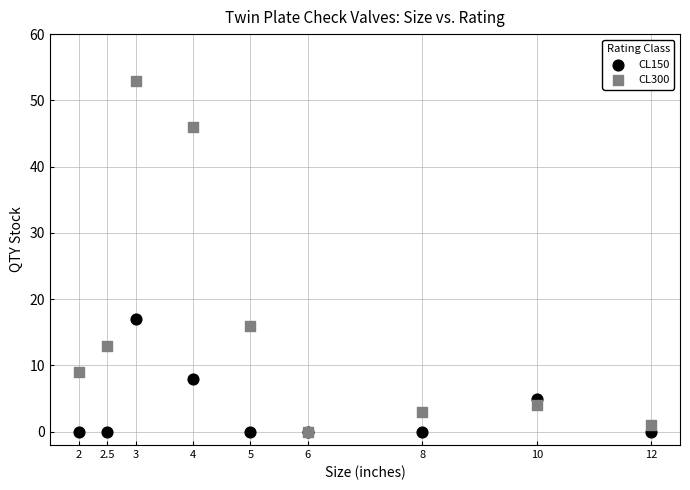

What are all the series names shown in the legend?

CL150, CL300